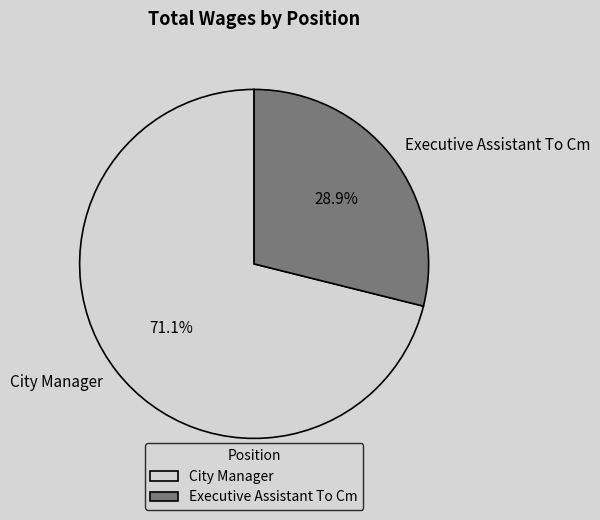

Does any single category account for the majority?

Yes